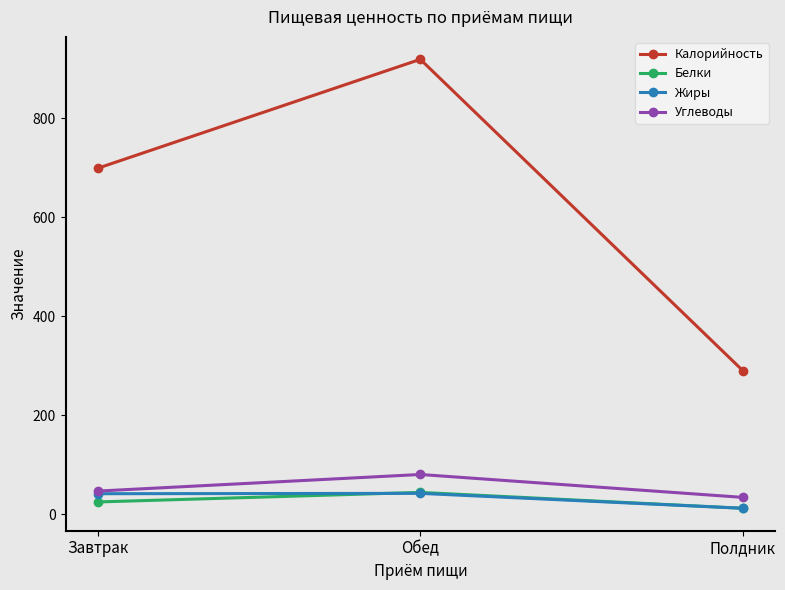

Is the value of Калорийность at Обед greater than the value of Белки at Завтрак?

Yes